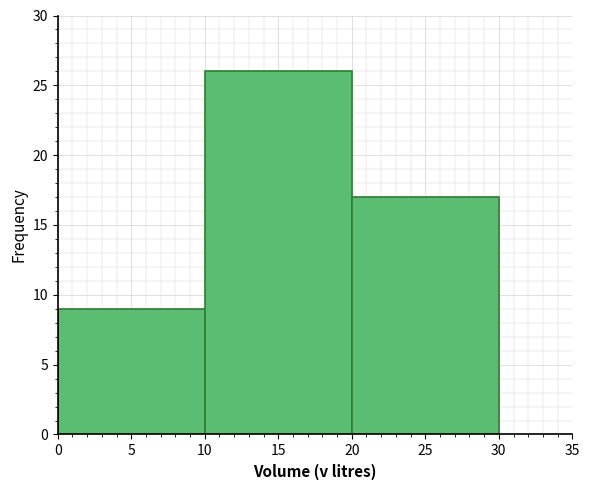

Reading left to right, list every bar in this chart as the range it spans on the x-axis followed by its height. The values are not printed on the chart, so give them approximately, as read against the axis.

0 to 10: 9
10 to 20: 26
20 to 30: 17